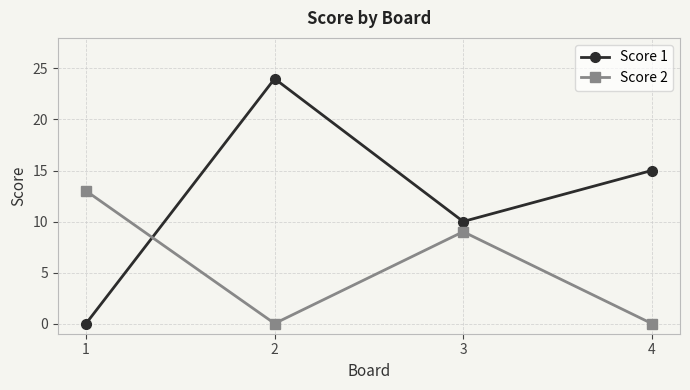

What is the average value of the Score 2 series?

6